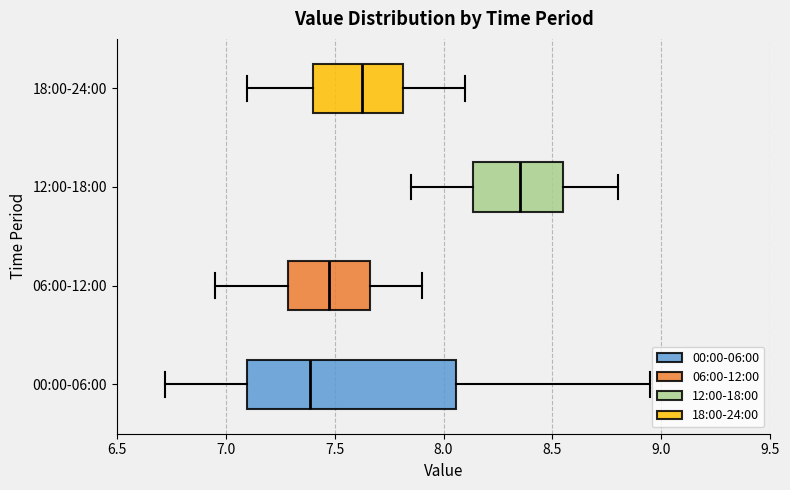

Which box is the widest, from its left edge to its right edge?

00:00-06:00